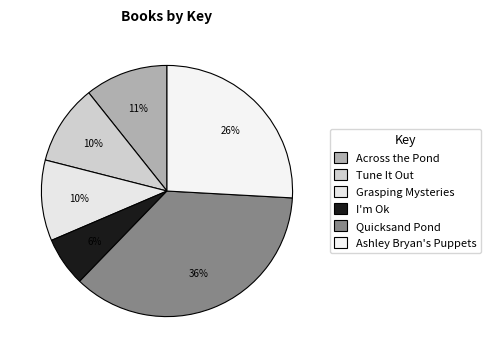

True or false: Tune It Out accounts for 10% of the total.

True